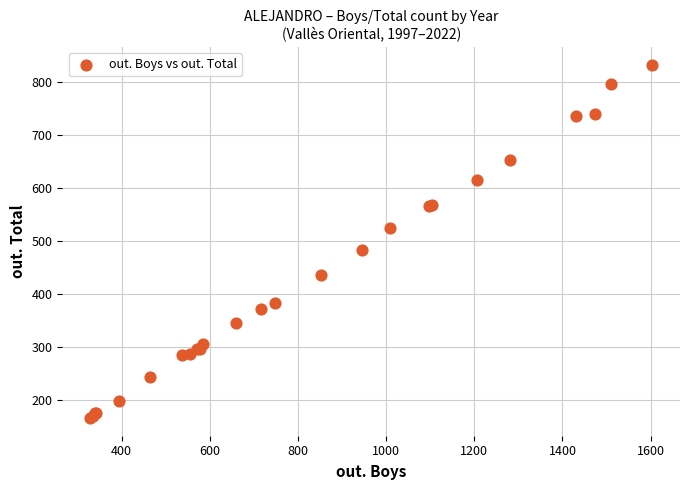

What Y value in the scatter plot is closest to 499?

484